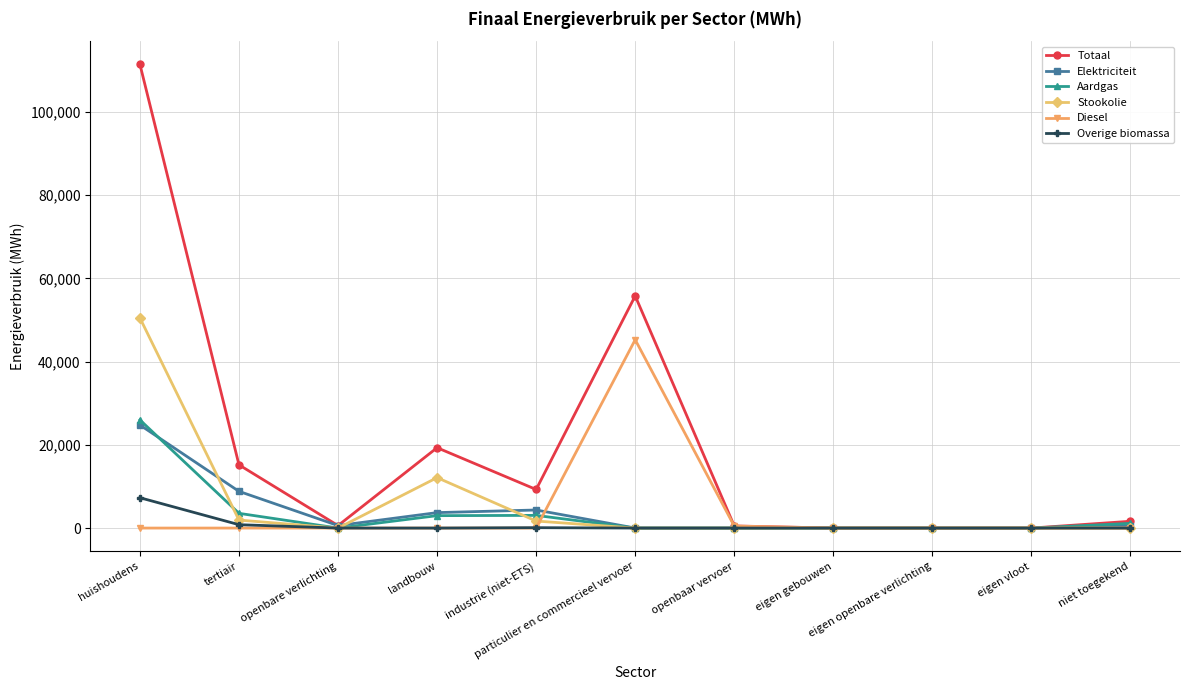

Which series has the widest spread of values?

Totaal